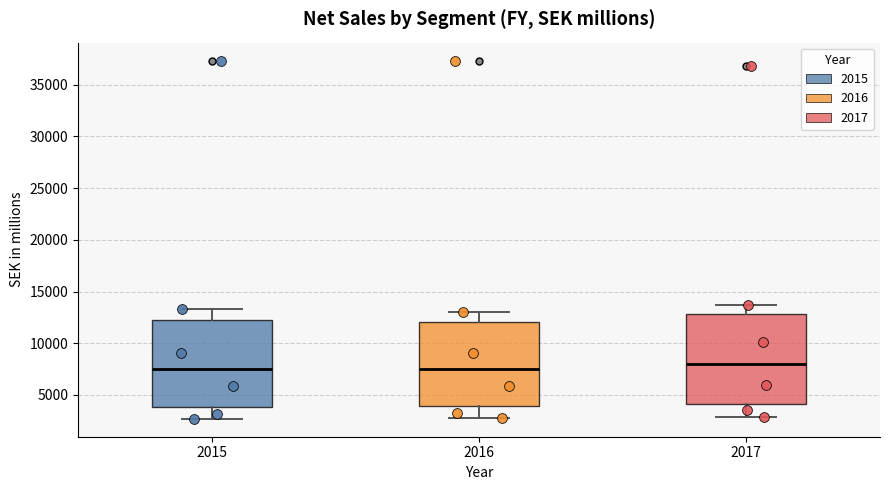

Where is the upper edge of the box at x = 2016 on the y-axis? The values are not printed on the chart, so give them approximately, as read against the axis.

12000